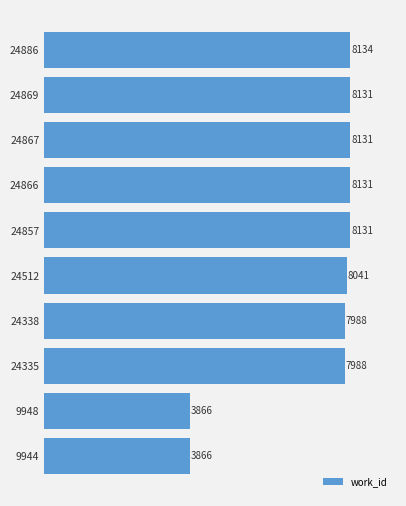

Does the chart contain any negative values?

No